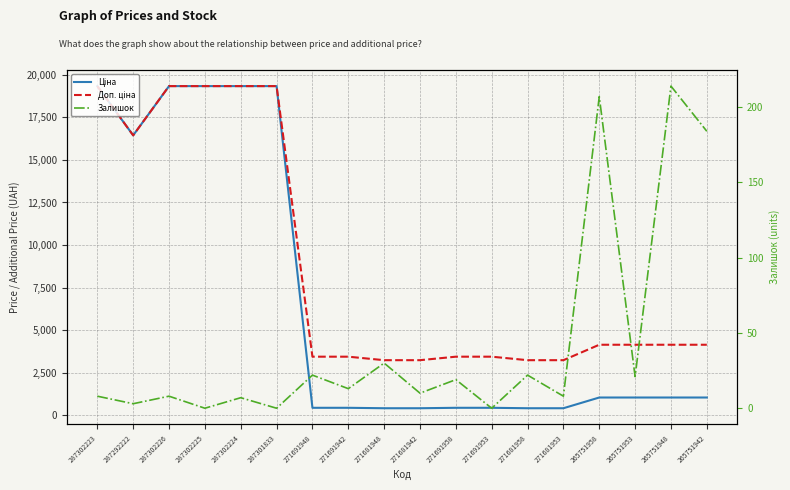

Where is Залишок nearest to the value 107?

271681948